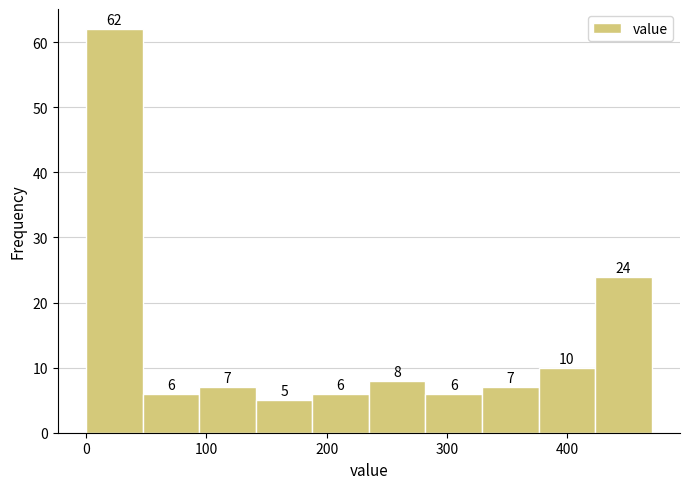

Reading left to right, transcribe this chart: for each bar, give the range it covers on the x-axis and its height. The bar edges are not printed on the chart, so give them approximately, as read against the axis.

0 to 47: 62
47 to 94: 6
94 to 141: 7
141 to 188: 5
188 to 235: 6
235 to 282: 8
282 to 329: 6
329 to 376: 7
376 to 423: 10
423 to 470: 24